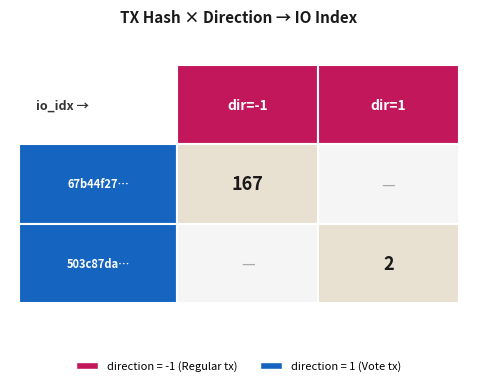

Which series has the largest total across all categories?

67b44f27c7171ac1ad46cead184c6ed06c493bb